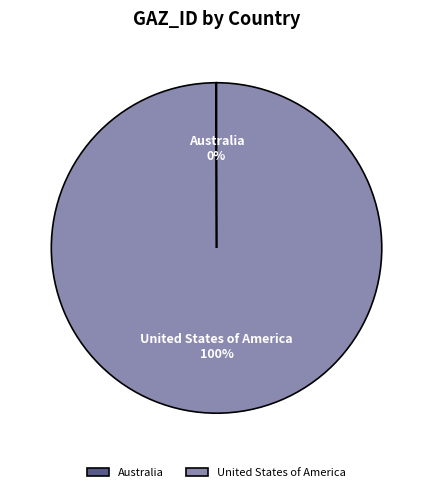

To the nearest percent, what portion does United States of America represent?

100%